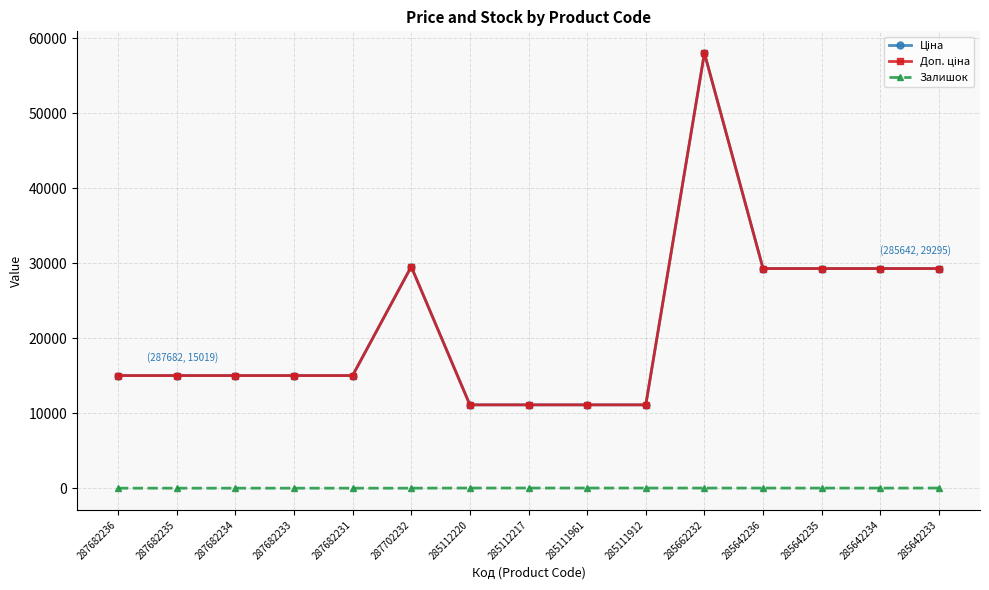

True or false: Доп. ціна and Залишок intersect in this chart.

False